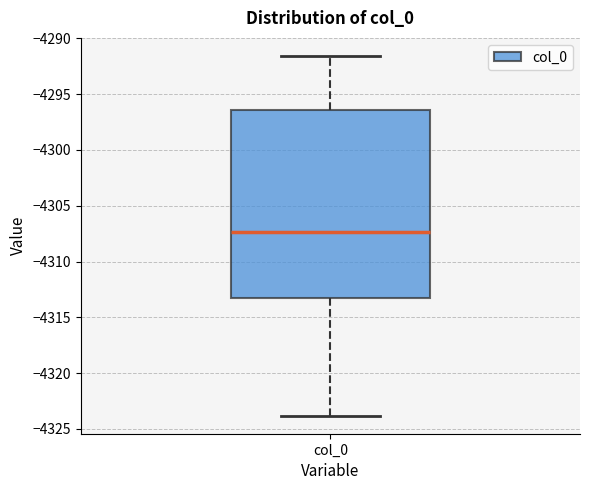

Read this box plot against the y-axis: the position of the median line, the range covered by the box, and the ends of both whiskers. The values are not printed on the chart, so give them approximately, as read against the axis.

median -4307.5, box -4313.5 to -4296.5, whiskers -4324.0 to -4291.5